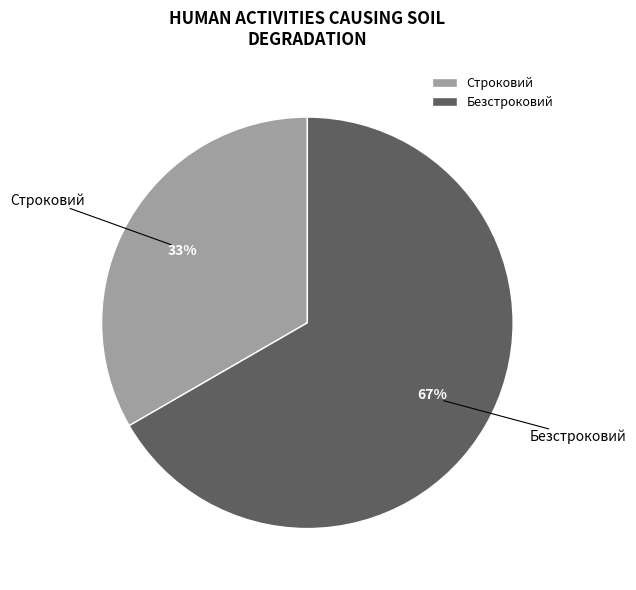

To the nearest percent, what portion does Безстроковий represent?

67%